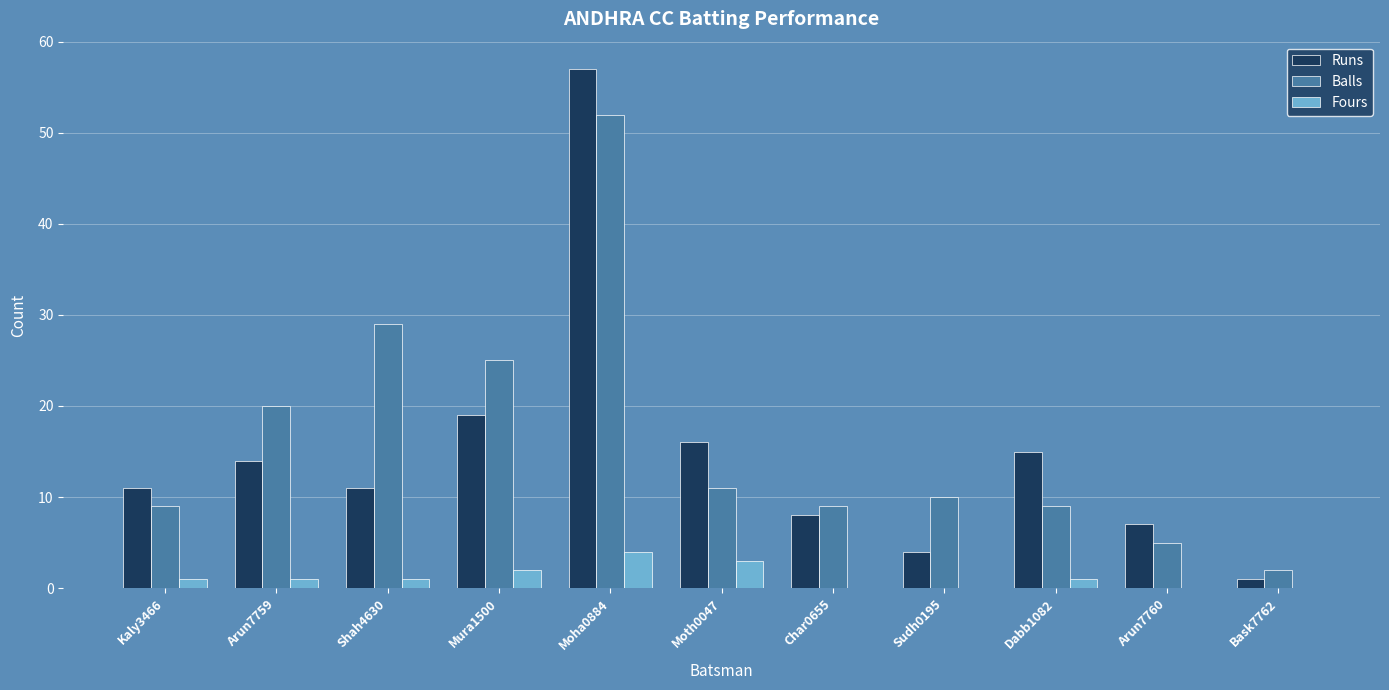

The value of Runs at Kaly3466 is 2. True or false?

False